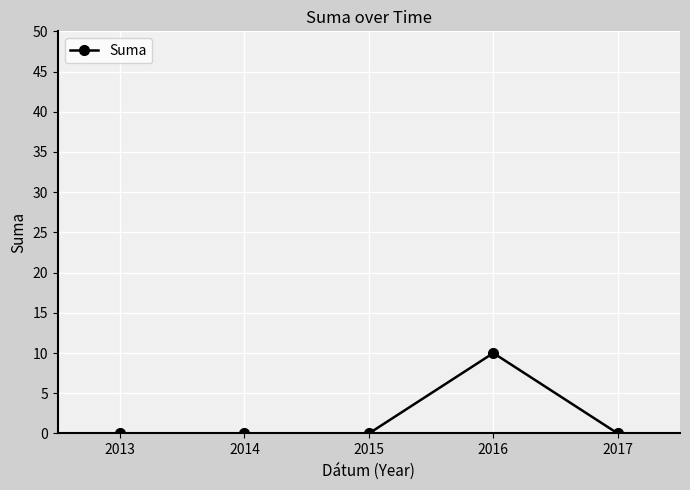

What is the change in value from 2016 to 2017?

-10